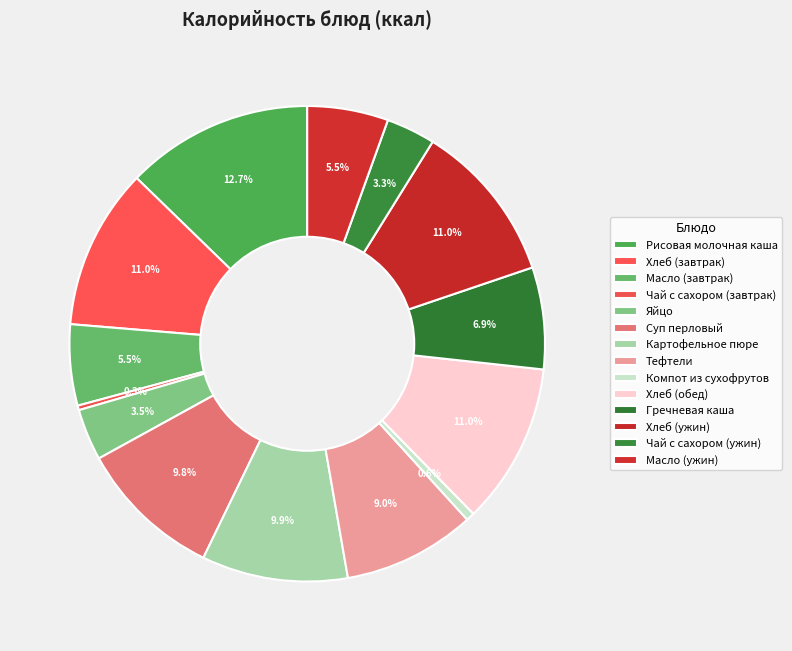

Rank the categories by value from highest to lowest.

Рисовая молочная каша, Хлеб (завтрак), Хлеб (обед), Хлеб (ужин), Картофельное пюре, Суп перловый, Тефтели, Гречневая каша, Масло (завтрак), Масло (ужин), Яйцо, Чай с сахором (ужин), Компот из сухофрутов, Чай с сахором (завтрак)